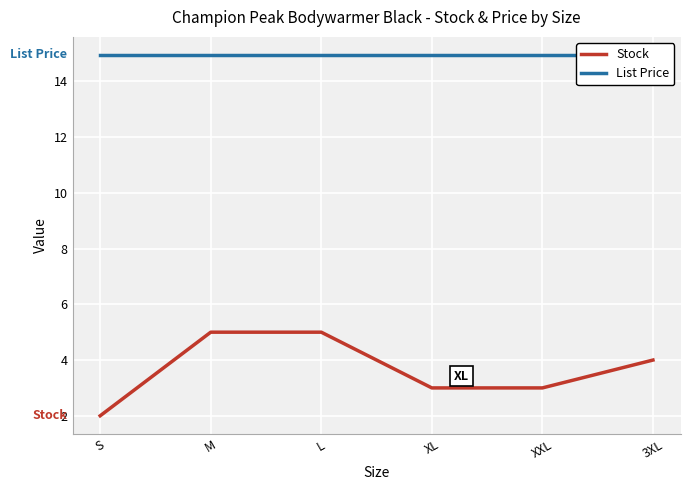

Is this an area chart (filled region under the line)?

No